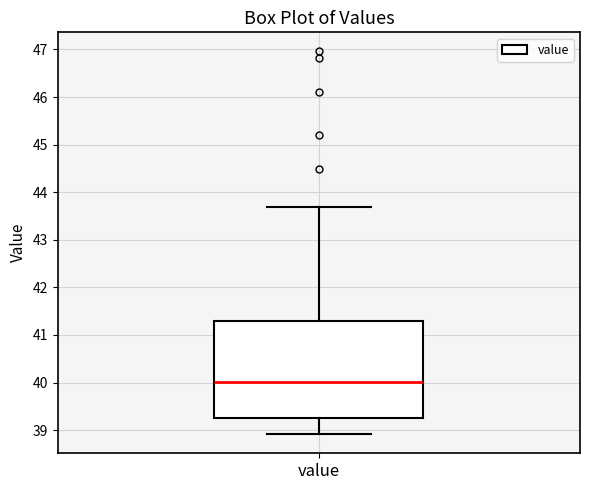

Read this box plot against the y-axis: the position of the median line, the range covered by the box, and the ends of both whiskers. The values are not printed on the chart, so give them approximately, as read against the axis.

median 40.0, box 39.3 to 41.3, whiskers 38.9 to 43.7